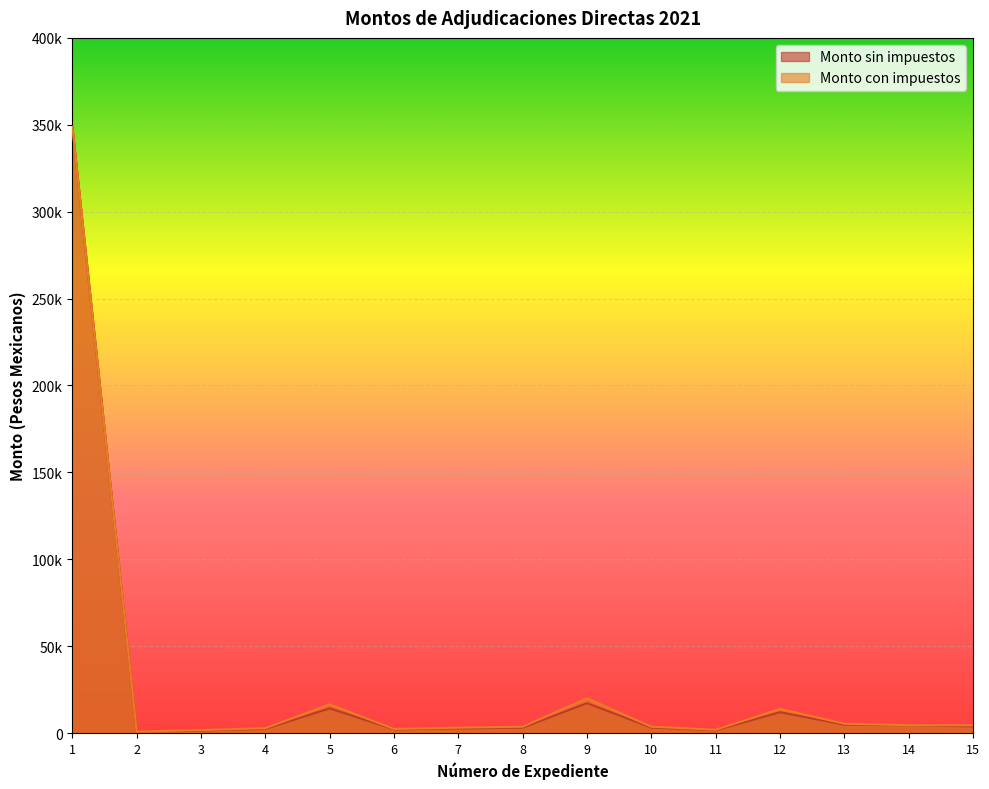

Which series changed the most between 8 and 14?

Monto sin impuestos